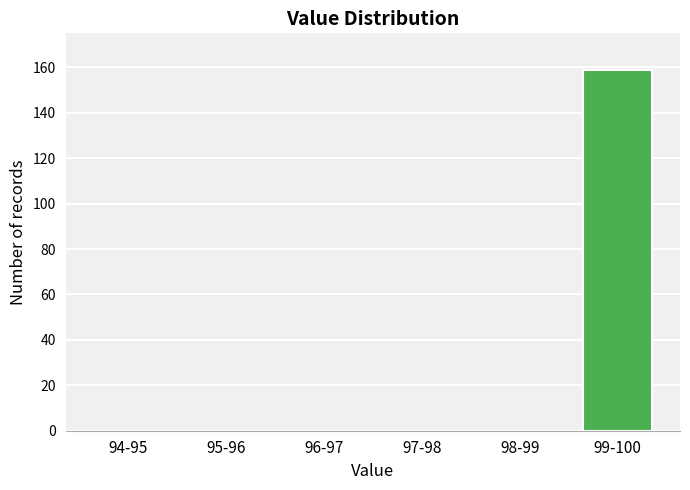

Reading right to left, list all the values displayed in this chart.

99-100=159	98-99=0	97-98=0	96-97=0	95-96=0	94-95=0